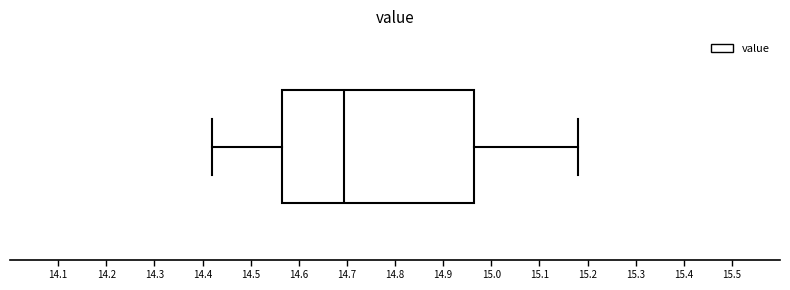

Where does the right whisker of the box end on the x-axis? The values are not printed on the chart, so give them approximately, as read against the axis.

15.18